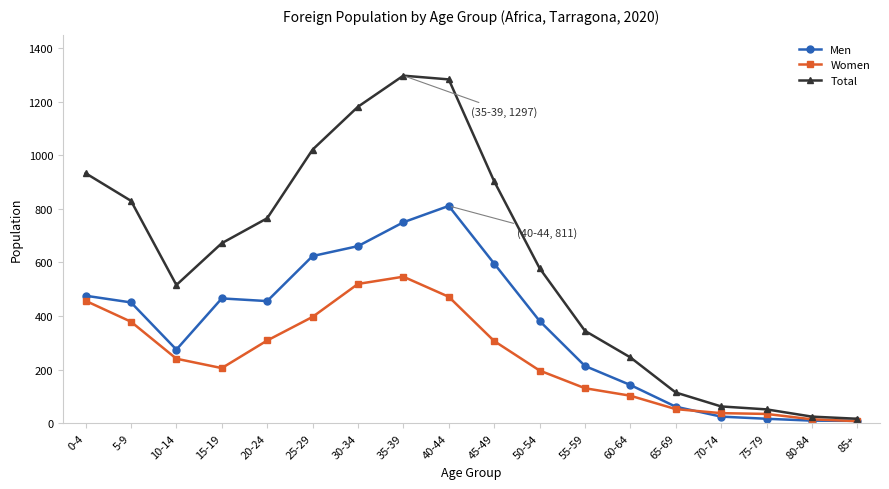

What is the spread (max minus min) of values at 85+?

9